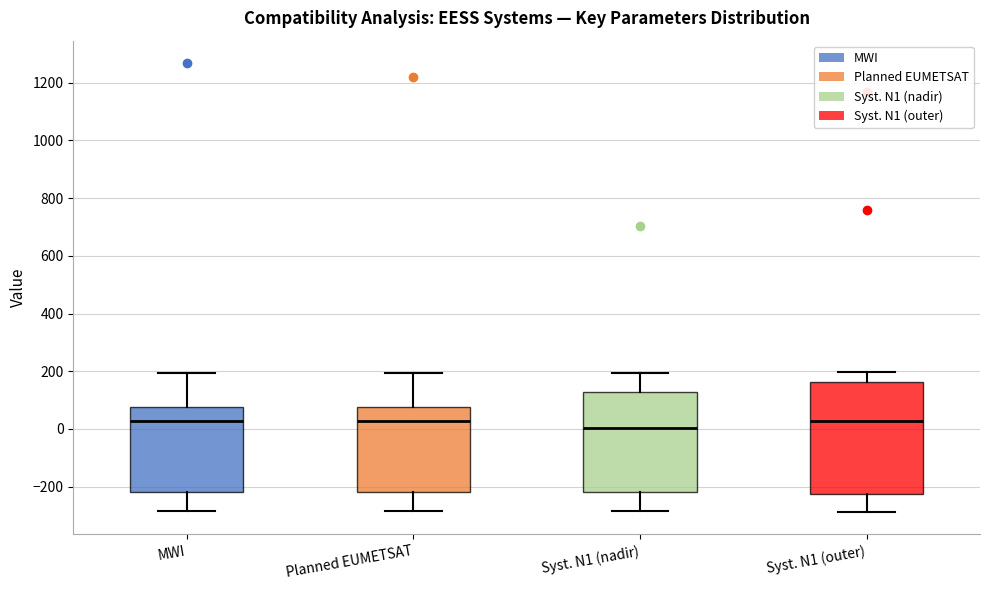

Which box has the lowest median line?

Syst. N1 (nadir)